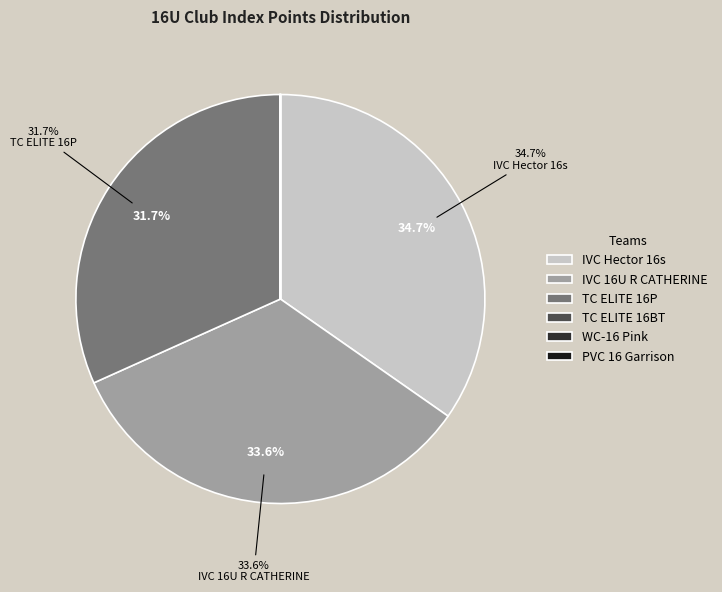

To the nearest percent, what is the difference between the largest and smallest slice percentages?

35%